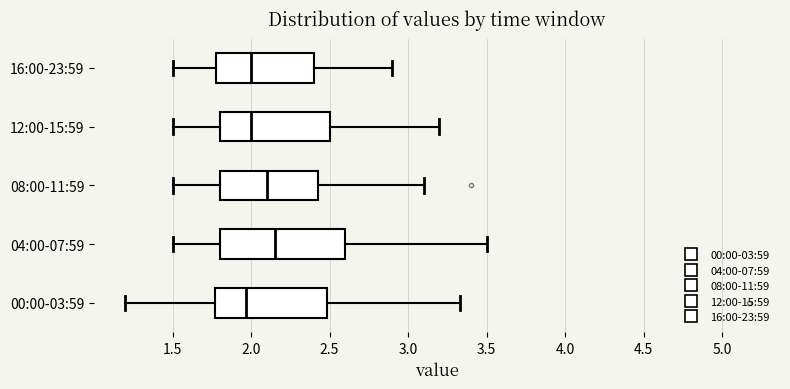

Comparing the boxes themselves (not the whiskers), which one is the widest?

04:00-07:59